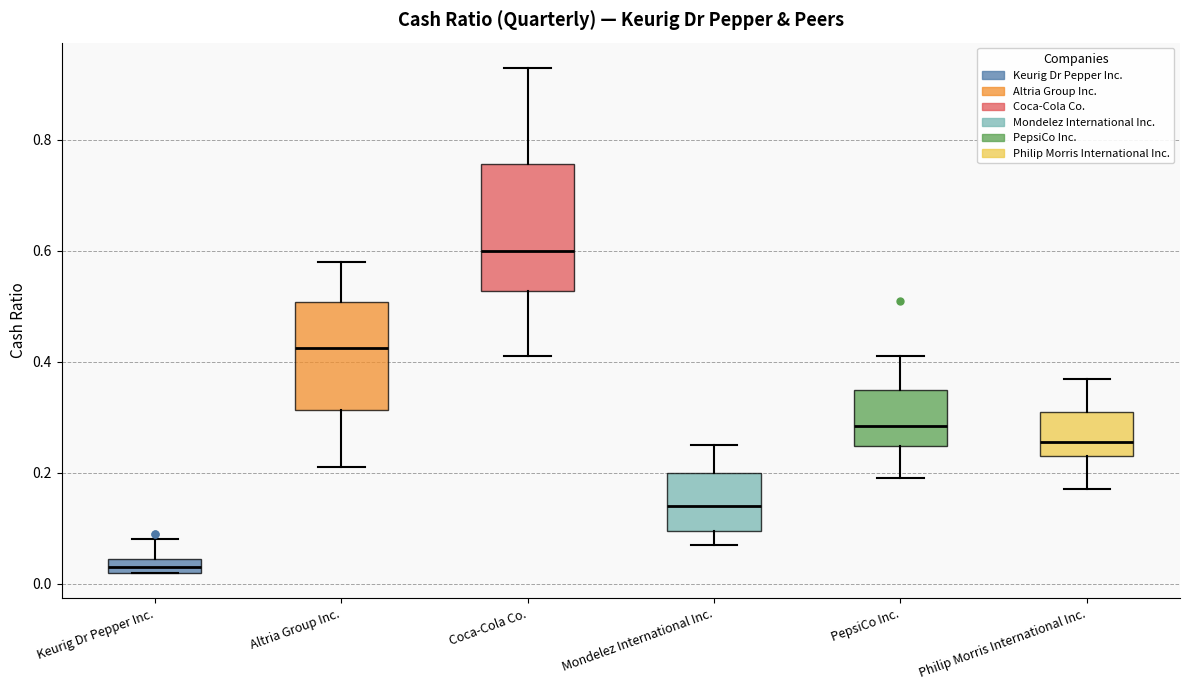

Which box has the highest median line?

Coca-Cola Co.